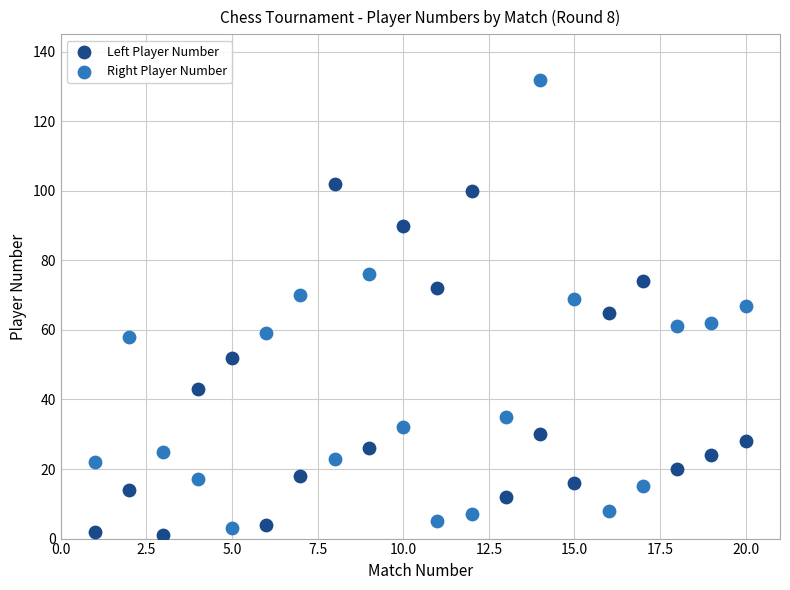

Which series contains the highest Y value?

Right Player Number